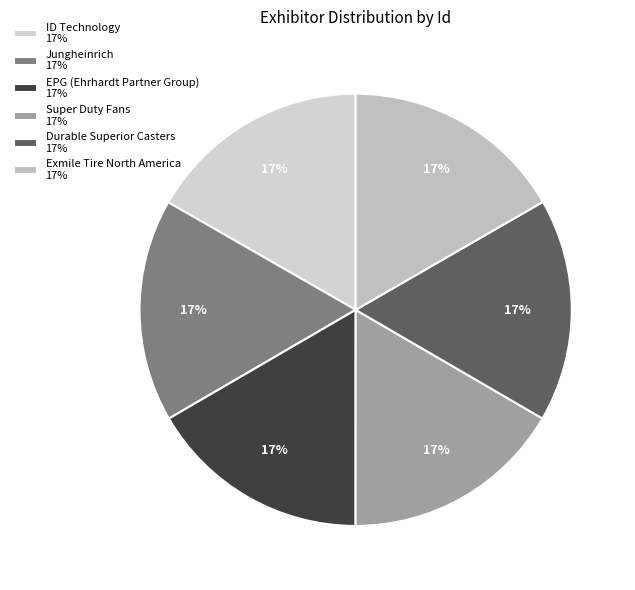

Is EPG (Ehrhardt Partner Group) the majority of the pie?

No